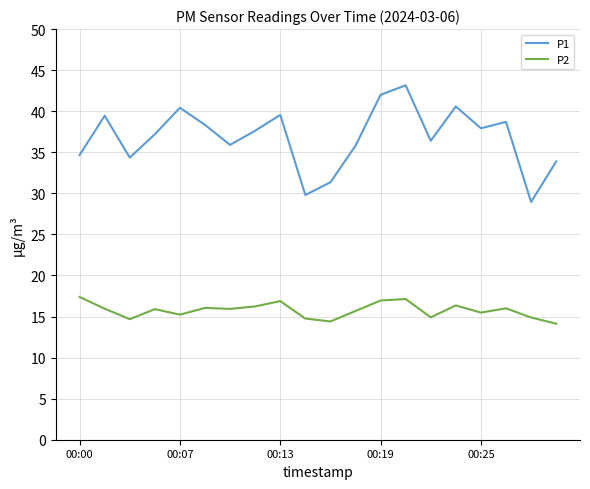

What is the difference between the second highest and minimum values in the P2 series?

3.0